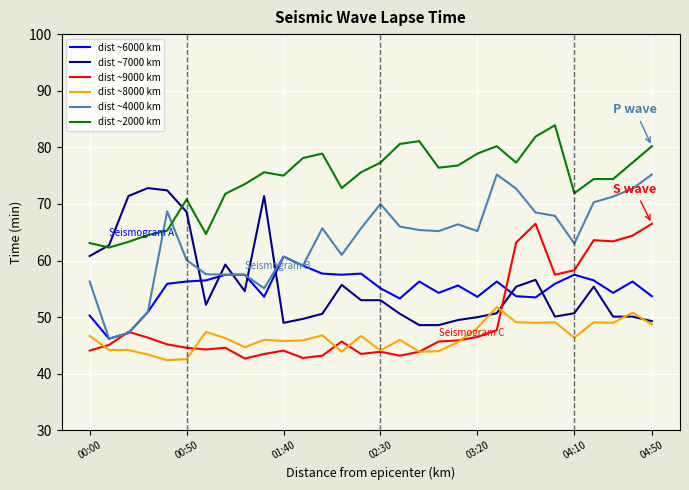

What is the greatest value displayed?

83.9